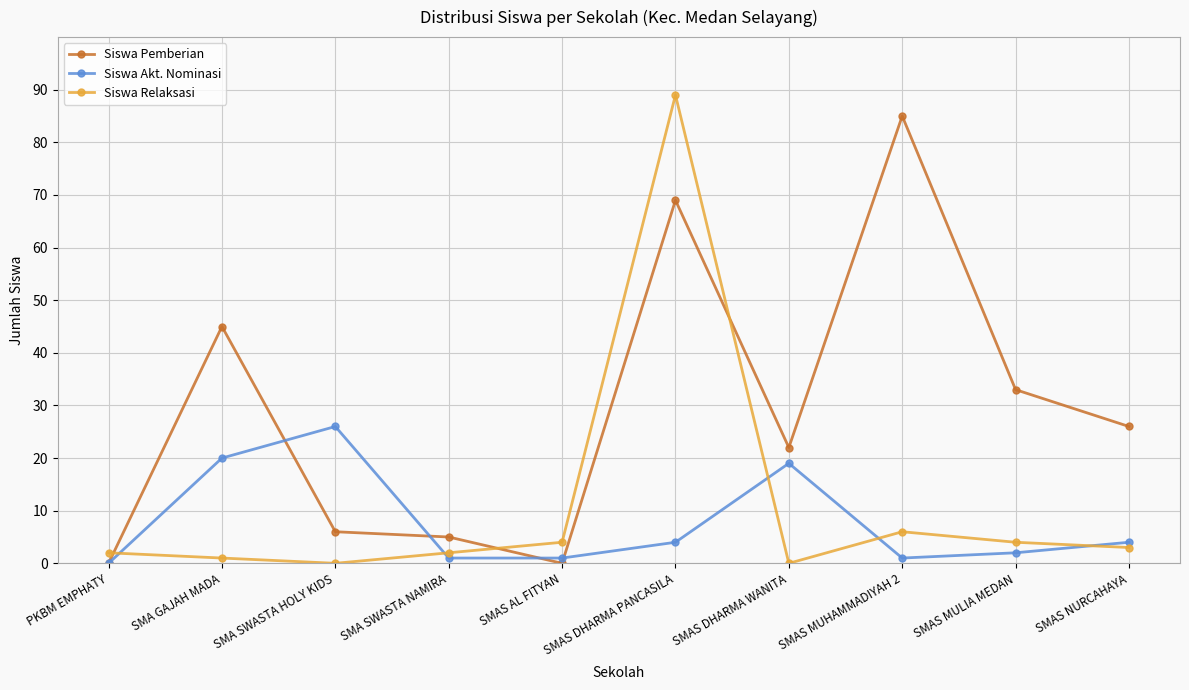

Is the value of Siswa Pemberian at SMAS DHARMA WANITA greater than the value of Siswa Relaksasi at SMA GAJAH MADA?

Yes